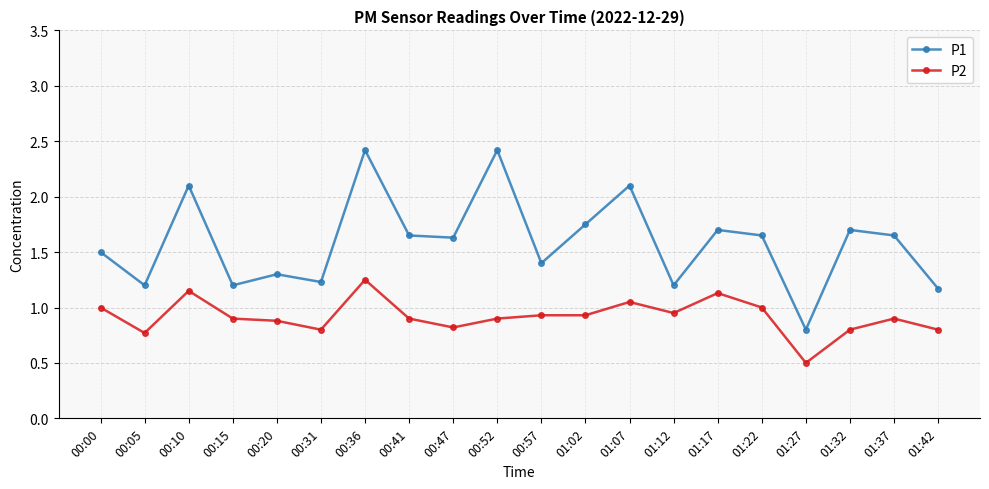

Which series changed the most between 00:20 and 00:31?

P2